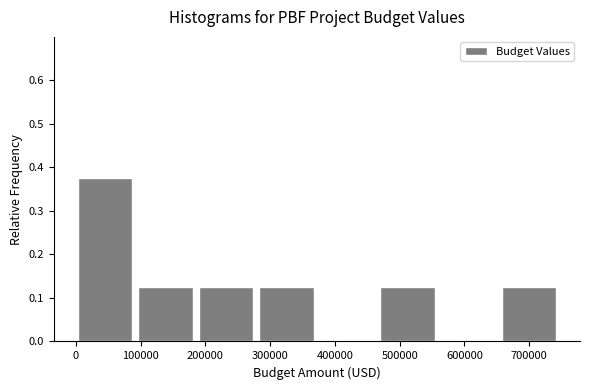

How tall is the bar that spans 190000 to 280000 on the x-axis? Neither the bar edges nor the heights are printed on the chart, so give them approximately, as read against the axes.

0.13